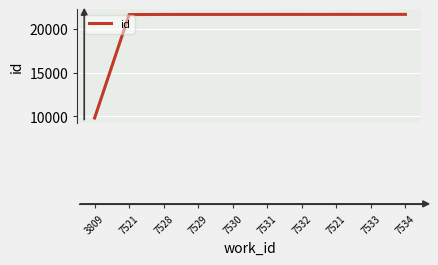

Is this an area chart (filled region under the line)?

No